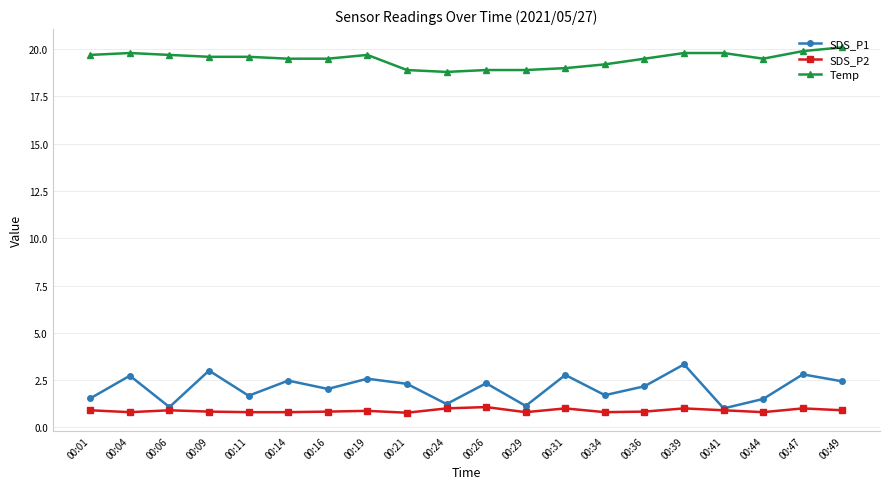

What are all the series names shown in the legend?

SDS_P1, SDS_P2, Temp